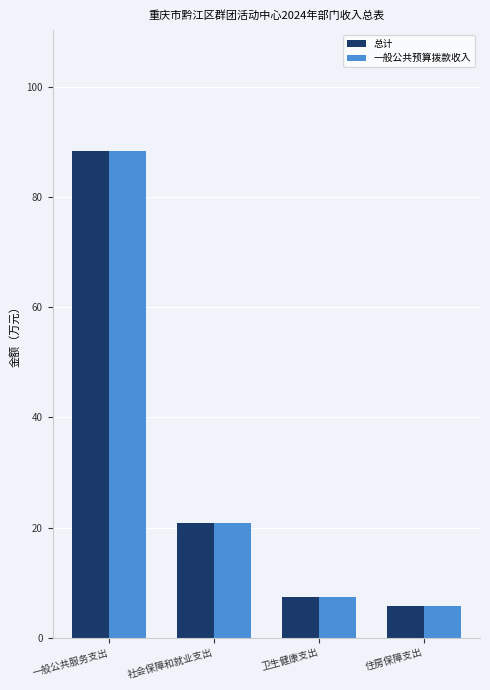

What is the difference between the maximum and minimum values in the 总计 series?

82.5